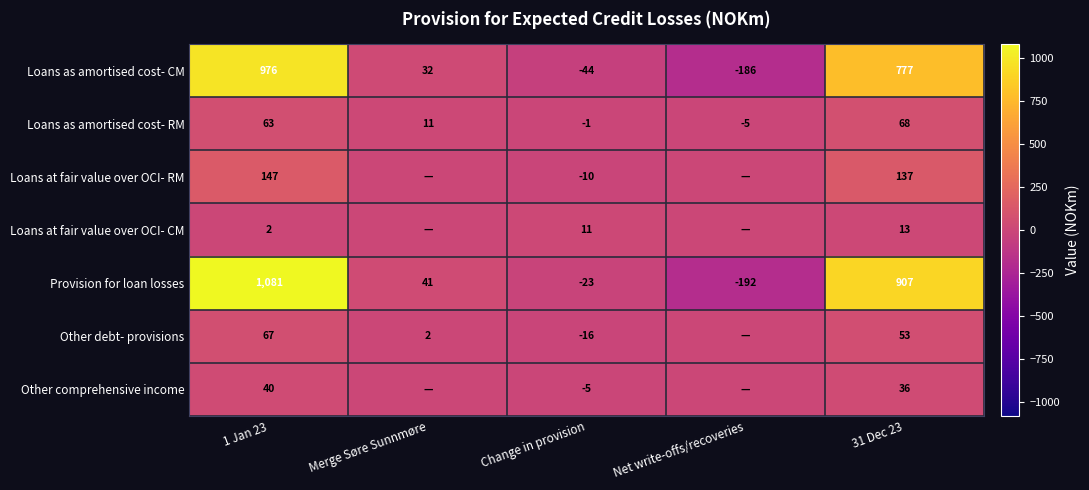

What is the total value across all series at Change in provision?

-88